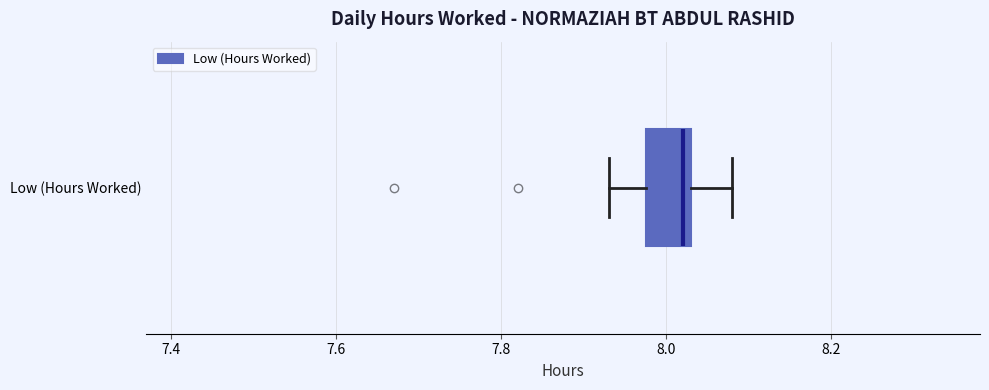

Read this box plot against the x-axis: the position of the median line, the range covered by the box, and the ends of both whiskers. The values are not printed on the chart, so give them approximately, as read against the axis.

median 8.02, box 7.98 to 8.04, whiskers 7.94 to 8.08